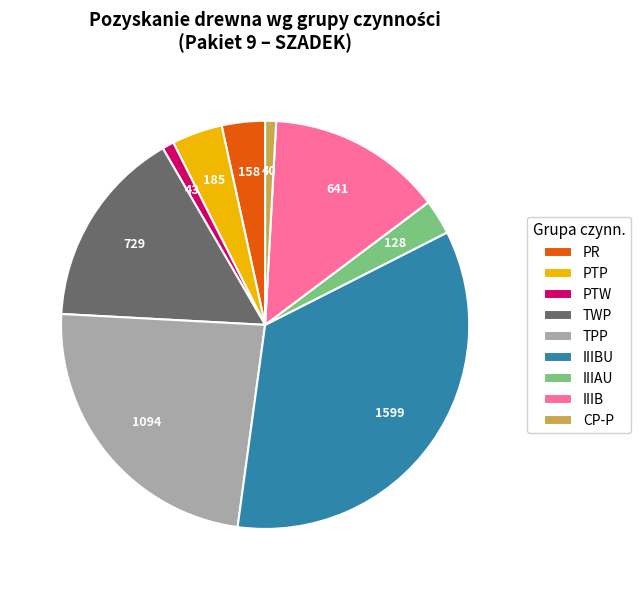

Does any single category account for the majority?

No